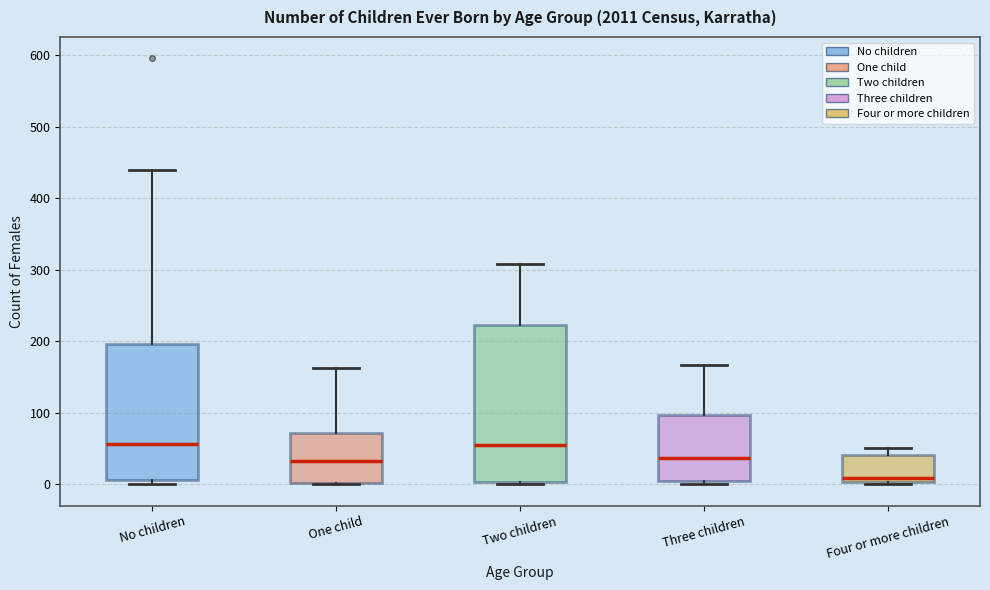

Reading left to right, transcribe this box plot: for each box, give where its median line is, the range the box spans, and where its two whiskers end, as read against the y-axis. The values are not printed on the chart, so give them approximately, as read against the axis.

No children: median 60, box 10 to 200, whiskers 0 to 440
One child: median 30, box 0 to 70, whiskers 0 to 160
Two children: median 60, box 0 to 220, whiskers 0 (just below the box's lower edge) to 310
Three children: median 40, box 0 to 100, whiskers 0 (just below the box's lower edge) to 170
Four or more children: median 10, box 0 to 40, whiskers 0 (just below the box's lower edge) to 50